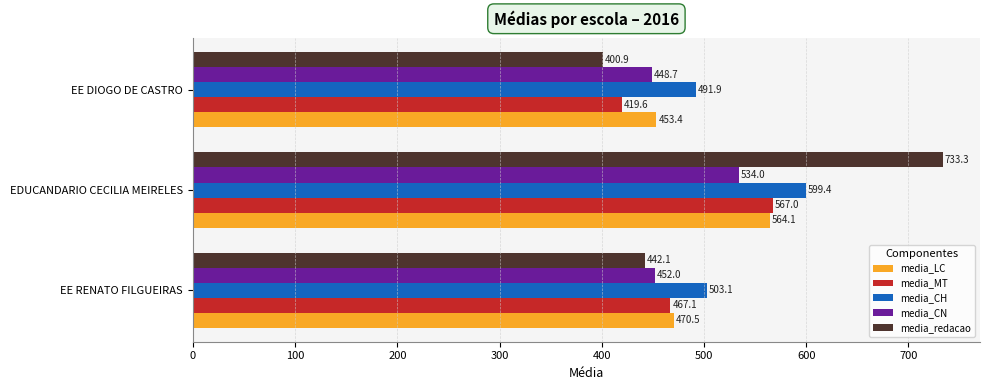

How many data points in media_LC are above 470?

2